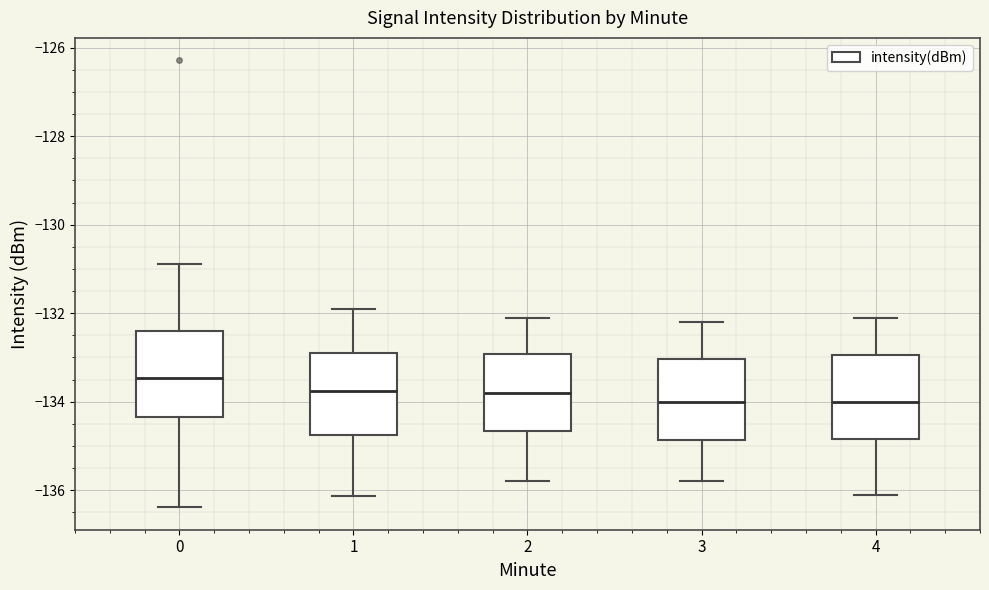

Reading left to right, transcribe this box plot: for each box, give where its median line is, the range the box spans, and where its two whiskers end, as read against the y-axis. The values are not printed on the chart, so give them approximately, as read against the axis.

0: median -133.4, box -134.4 to -132.4, whiskers -136.4 to -130.8
1: median -133.8, box -134.8 to -132.8, whiskers -136.2 to -131.8
2: median -133.8, box -134.6 to -133.0, whiskers -135.8 to -132.0
3: median -134.0, box -134.8 to -133.0, whiskers -135.8 to -132.2
4: median -134.0, box -134.8 to -133.0, whiskers -136.0 to -132.0